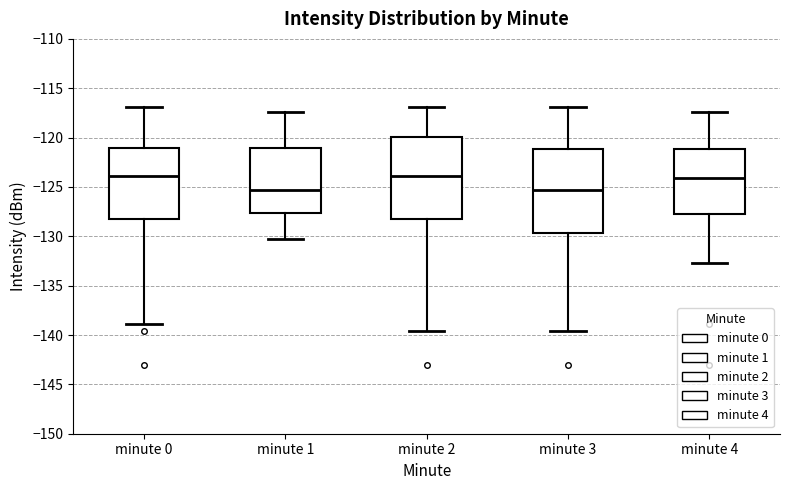

Reading left to right, transcribe this box plot: for each box, give where its median line is, the range the box spans, and where its two whiskers end, as read against the y-axis. The values are not printed on the chart, so give them approximately, as read against the axis.

minute 0: median -124.0, box -128.5 to -121.0, whiskers -139.0 to -117.0
minute 1: median -125.5, box -127.5 to -121.0, whiskers -130.5 to -117.5
minute 2: median -124.0, box -128.5 to -120.0, whiskers -139.5 to -117.0
minute 3: median -125.5, box -129.5 to -121.0, whiskers -139.5 to -117.0
minute 4: median -124.0, box -127.5 to -121.0, whiskers -132.5 to -117.5